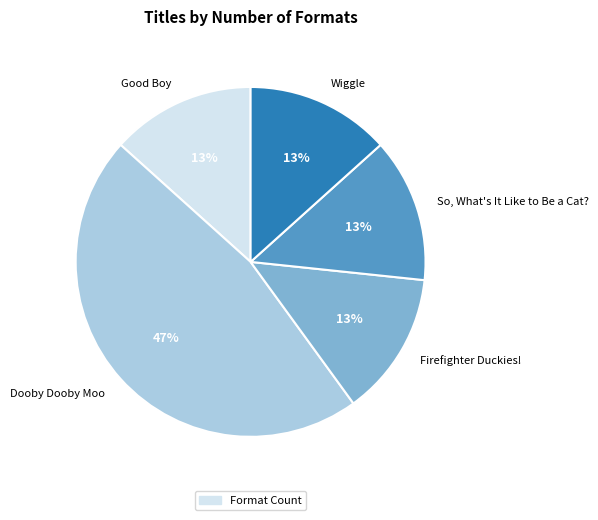

Combined, do So, What's It Like to Be a Cat? and Good Boy account for over 50%?

No